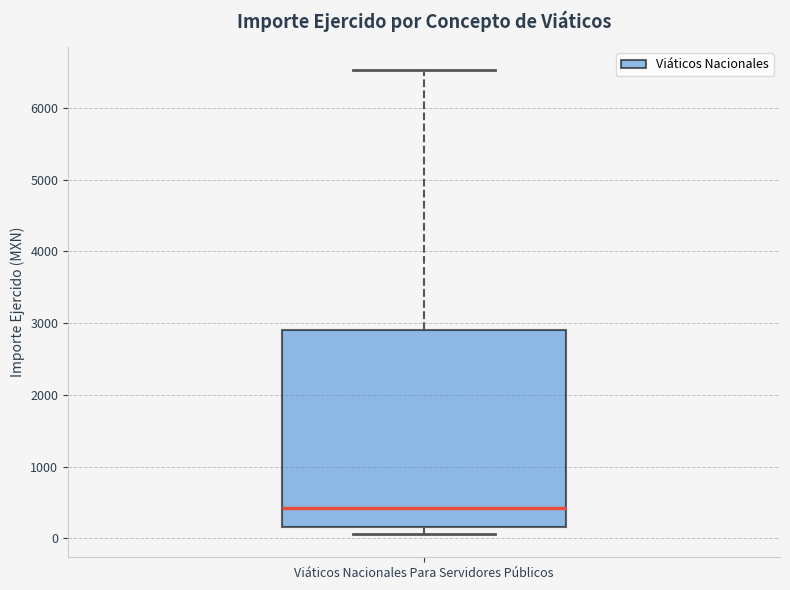

Transcribe this box plot: give where the median line is, the range the box spans, and where the two whiskers end, as read against the y-axis. The values are not printed on the chart, so give them approximately, as read against the axis.

median 400, box 200 to 2900, whiskers 100 to 6500